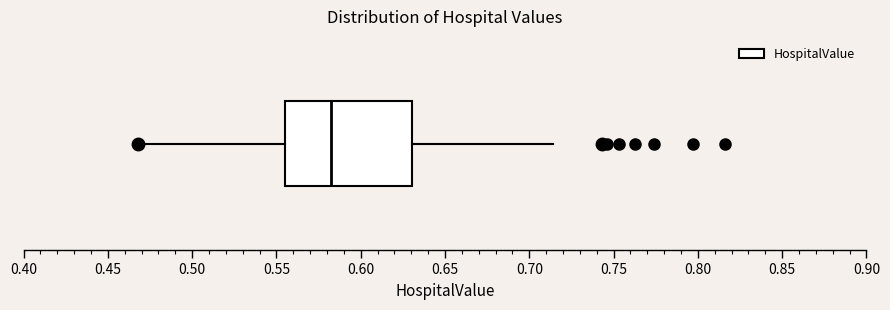

Read this box plot against the x-axis: the position of the median line, the range covered by the box, and the ends of both whiskers. The values are not printed on the chart, so give them approximately, as read against the axis.

median 0.585, box 0.555 to 0.630, whiskers 0.470 to 0.715